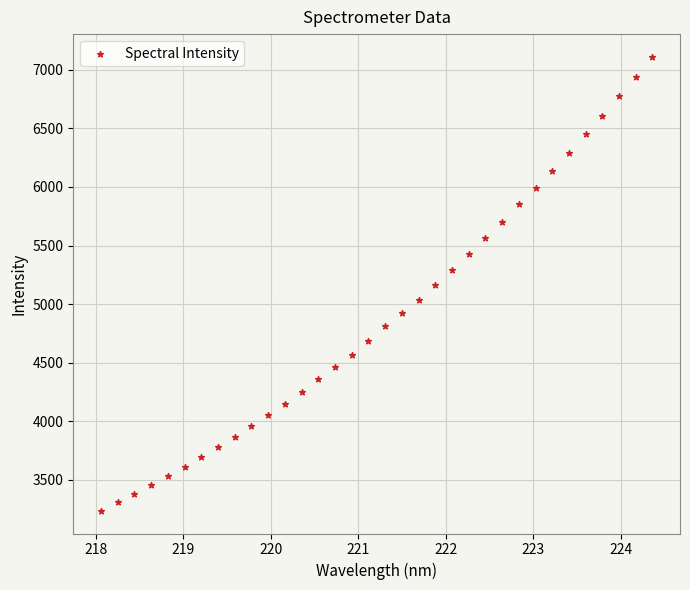

What is the range of Y values (max minus min)?

3874.1